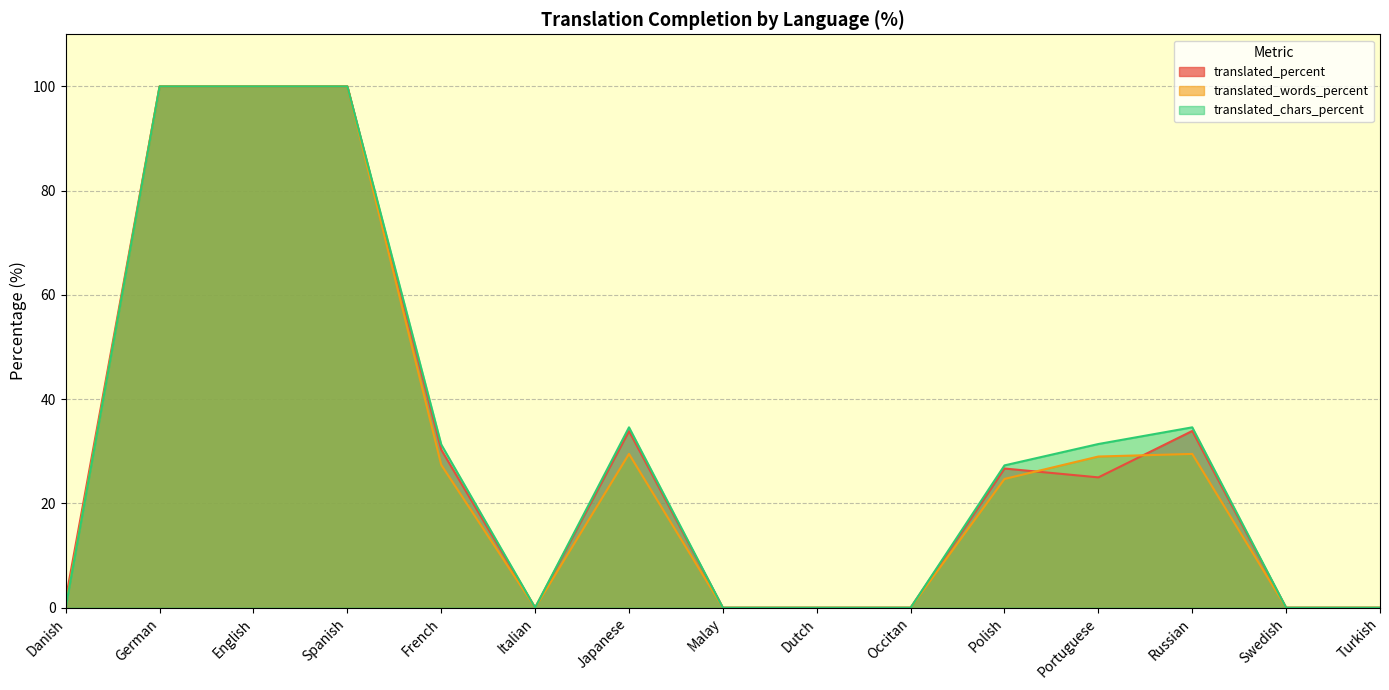

What is the difference between the maximum and minimum values in the translated_percent series?

100.0